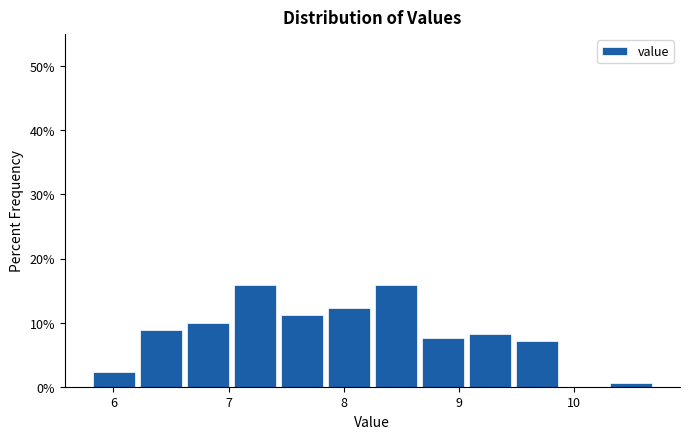

Reading left to right, transcribe this chart: for each bar, give the range it covers on the x-axis and its height. Neither the bar edges nor the heights are printed on the chart, so give them approximately, as read against the axes.

5.8 to 6.2: 2
6.2 to 6.6: 9
6.6 to 7.0: 10
7.0 to 7.4: 16
7.4 to 7.8: 11
7.8 to 8.3: 12
8.3 to 8.7: 16
8.7 to 9.1: 8
9.1 to 9.5: 8
9.5 to 9.9: 7
9.9 to 10.3: 0
10.3 to 10.7: under 1